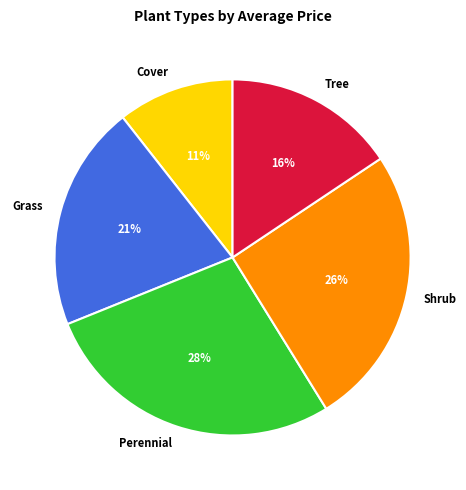

To the nearest percent, what percentage of the pie is Tree?

16%